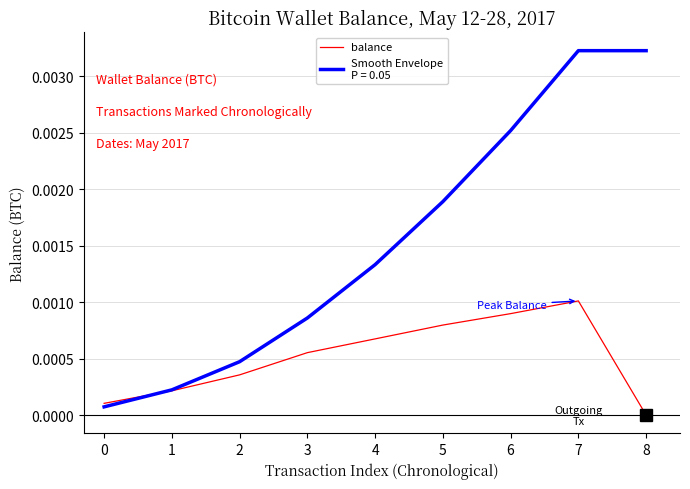

At which category is the sum across all series the highest?

7